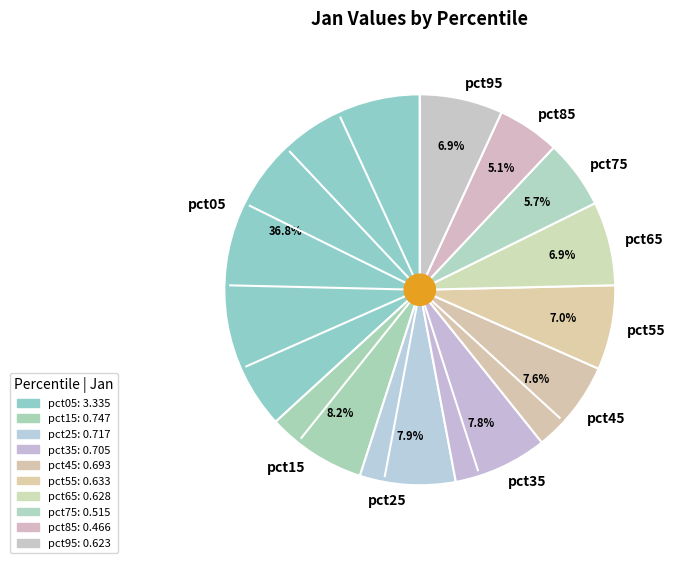

To the nearest percent, what is the difference between the largest and smallest slice percentages?

32%